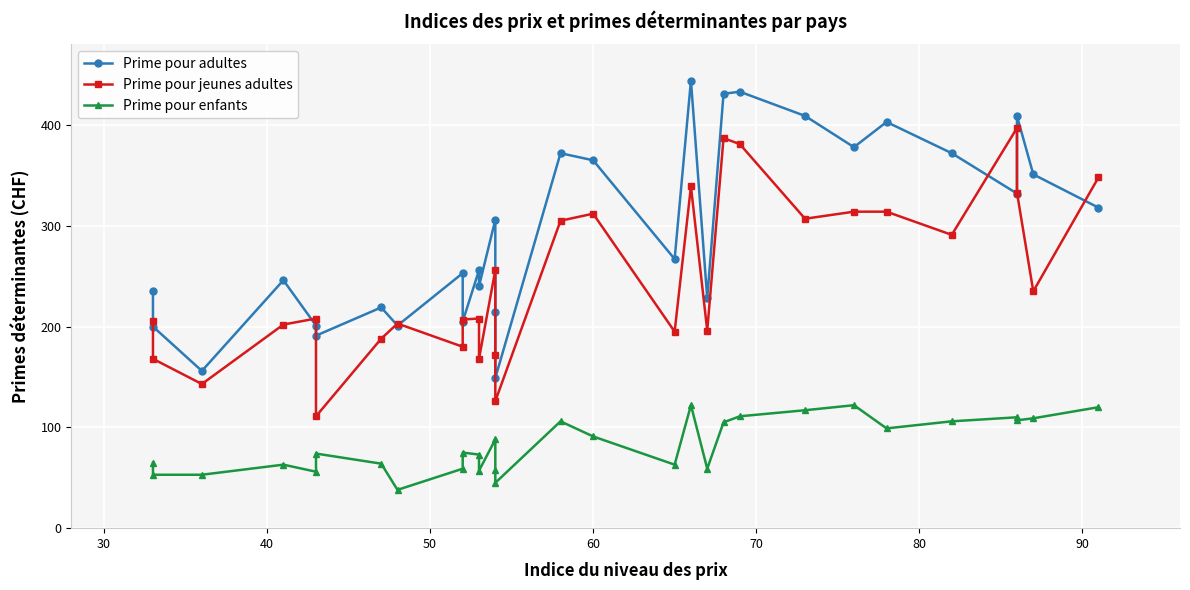

List the series in order of their overall mean, lowest first.

Prime pour enfants, Prime pour jeunes adultes, Prime pour adultes